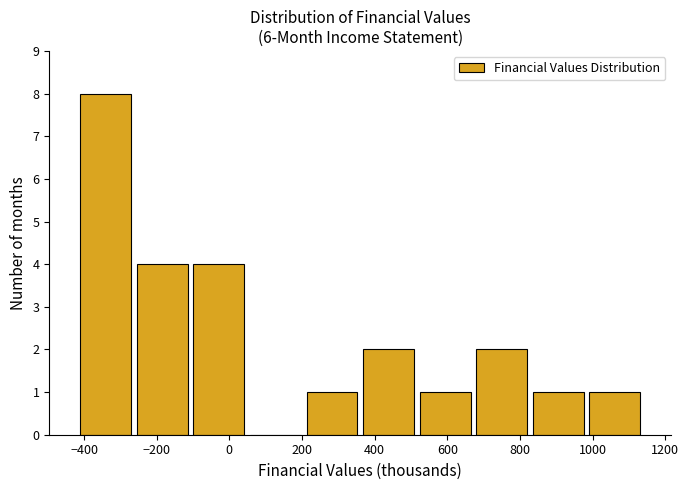

Reading left to right, list every bar in this chart as the range it spans on the x-axis followed by its height. Neither the bar edges nor the heights are printed on the chart, so give them approximately, as read against the axes.

-420 to -260: 8
-260 to -100: 4
-100 to 40: 4
40 to 200: 0
200 to 360: 1
360 to 520: 2
520 to 680: 1
680 to 820: 2
820 to 980: 1
980 to 1140: 1